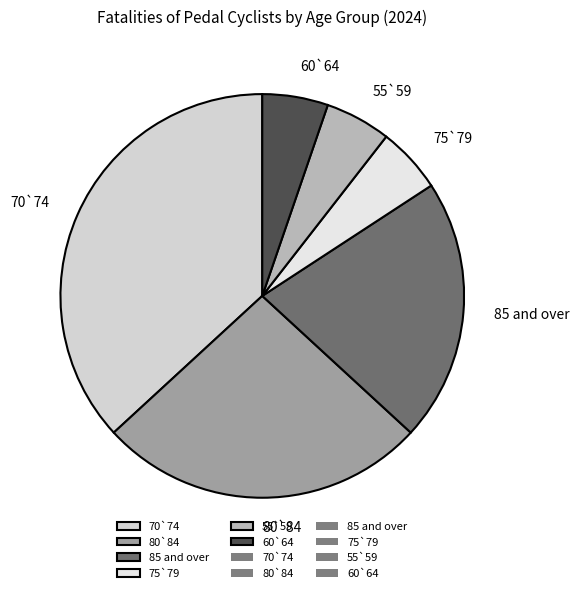

Which has a higher value, 70`74 or 75`79?

70`74